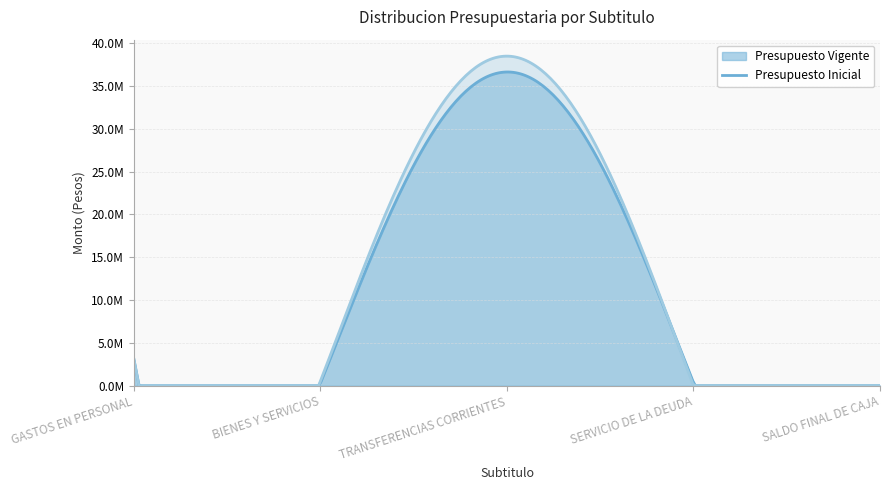

Count the number of data series in this chart.

2